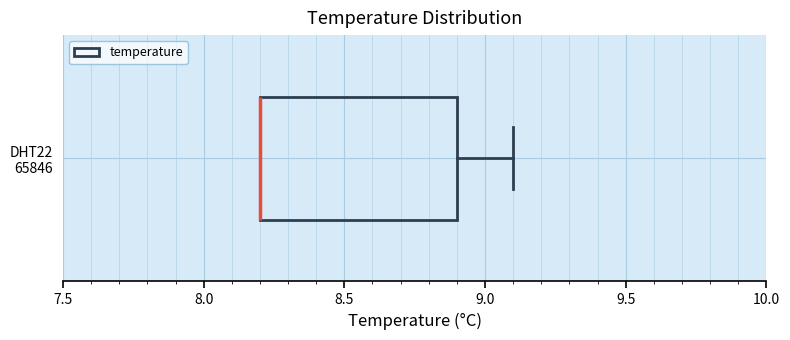

Transcribe this box plot: give where the median line is, the range the box spans, and where the two whiskers end, as read against the x-axis. The values are not printed on the chart, so give them approximately, as read against the axis.

median 8.2 (drawn on the box's left edge), box 8.2 to 8.9, whiskers 8.2 to 9.1